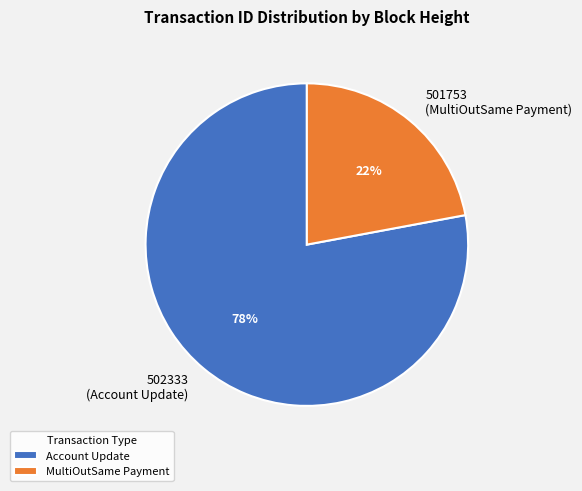

Is it true that MultiOutSame Payment is 22% of the pie?

True